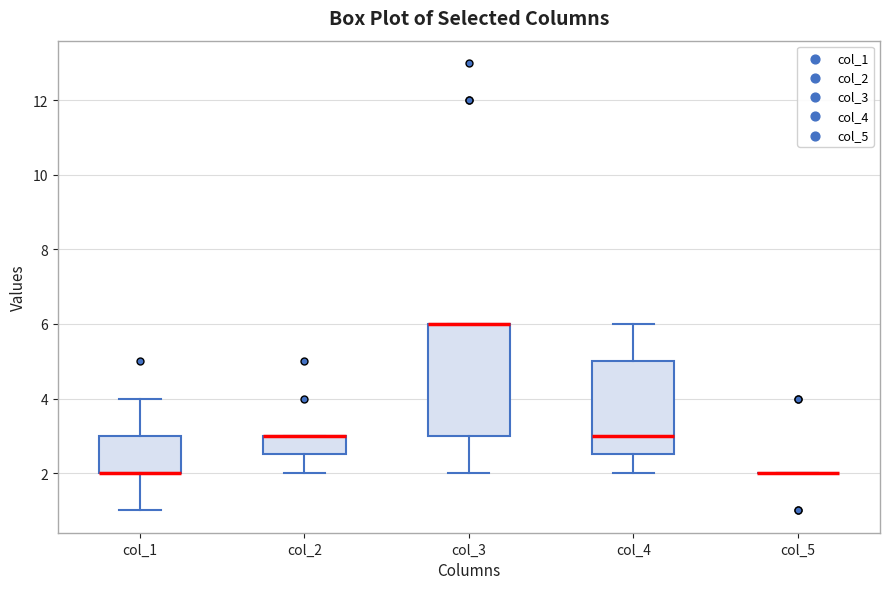

Which box is the tallest, from its lower edge to its upper edge?

col_3